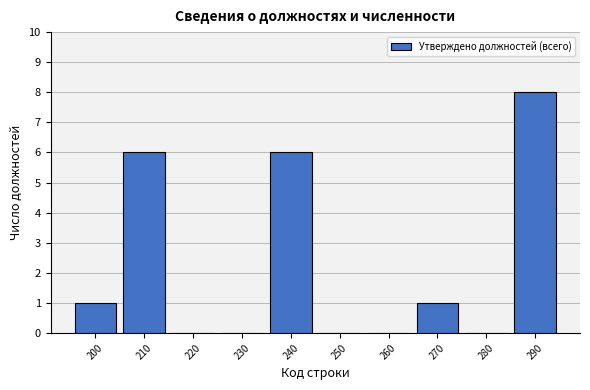

Reading left to right, what are all the values shown in this chart?

200=1	210=6	220=0	230=0	240=6	250=0	260=0	270=1	280=0	290=8